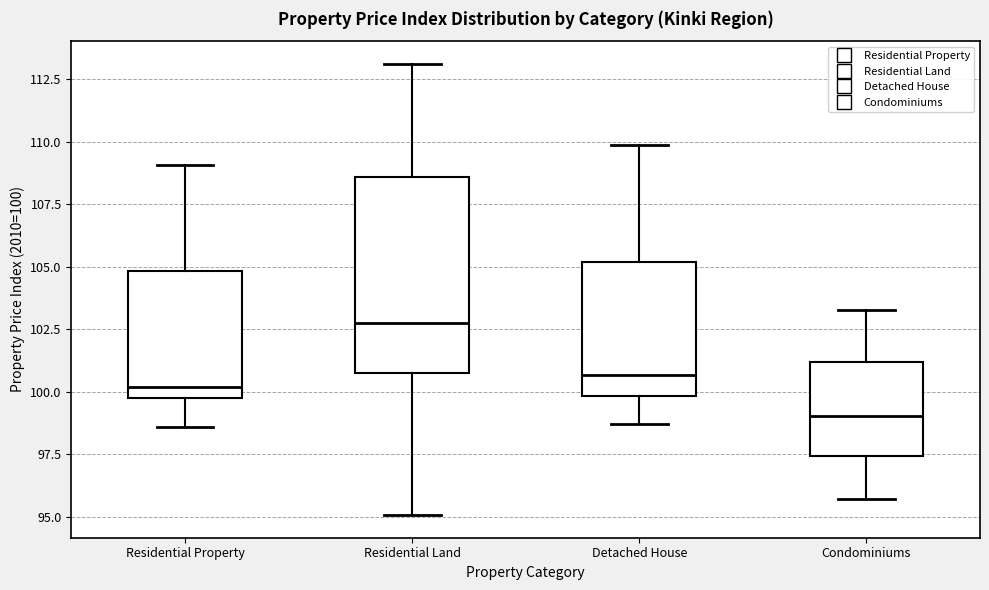

Comparing the boxes themselves (not the whiskers), which one is the tallest?

Residential Land